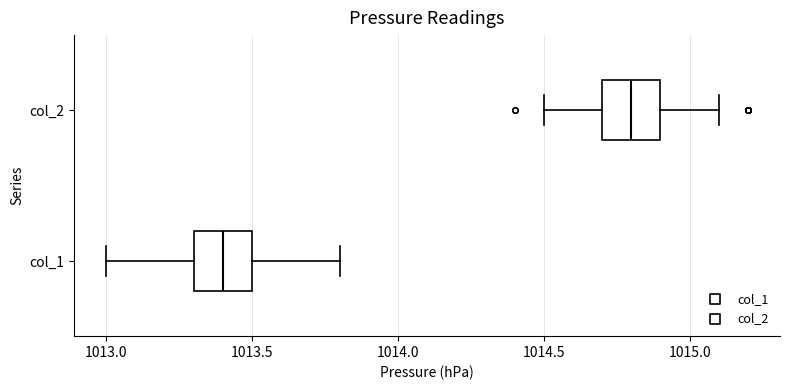

Where does the right whisker of the box for col_2 end on the x-axis? The values are not printed on the chart, so give them approximately, as read against the axis.

1015.1